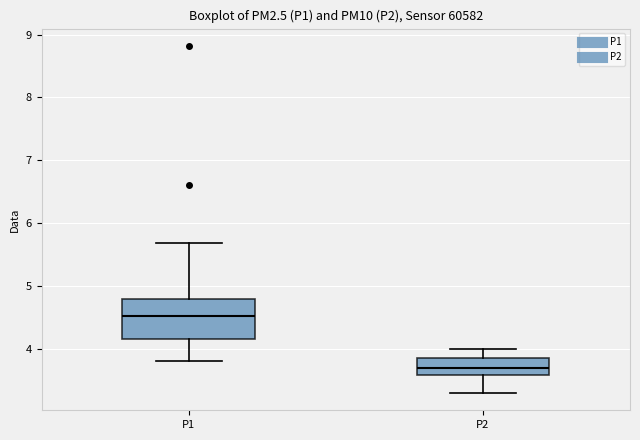

Which box's median line is the highest?

P1